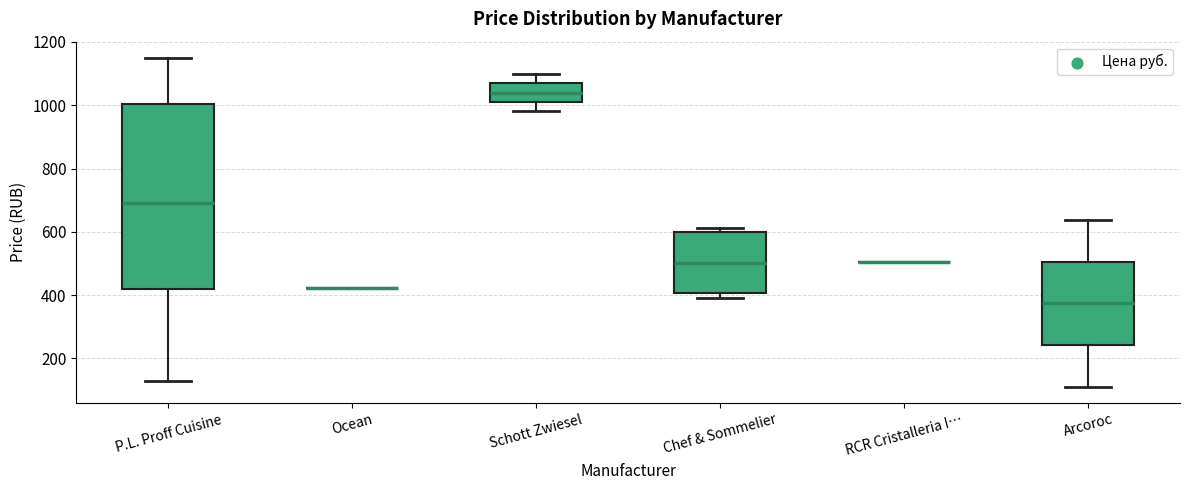

Reading left to right, transcribe this box plot: for each box, give where its median line is, the range the box spans, and where its two whiskers end, as read against the y-axis. The values are not printed on the chart, so give them approximately, as read against the axis.

P.L. Proff Cuisine: median 700, box 420 to 1000, whiskers 140 to 1140
Ocean: box collapsed to a line at 420, whiskers 420 to 420
Schott Zwiesel: median 1040, box 1020 to 1060, whiskers 980 to 1100
Chef & Sommelier: median 500, box 400 to 600, whiskers 400 (just below the box's lower edge) to 620
RCR Cristalleria I…: box collapsed to a line at 500, whiskers 500 to 500
Arcoroc: median 380, box 240 to 500, whiskers 120 to 640